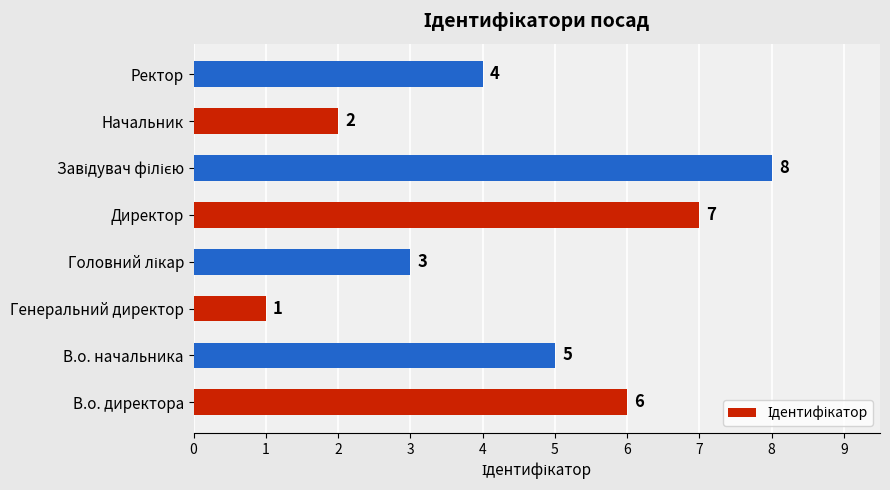

How many data points does each series have?

8